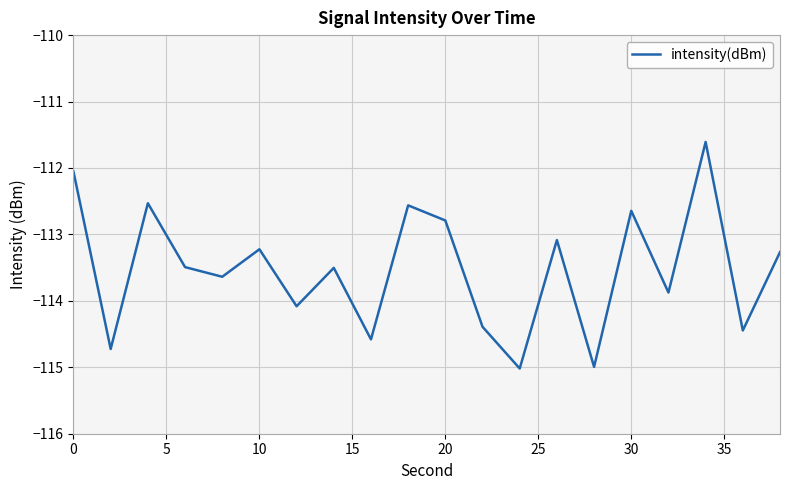

How many interior local valleys (lower than both neighbors) does the data have?

8